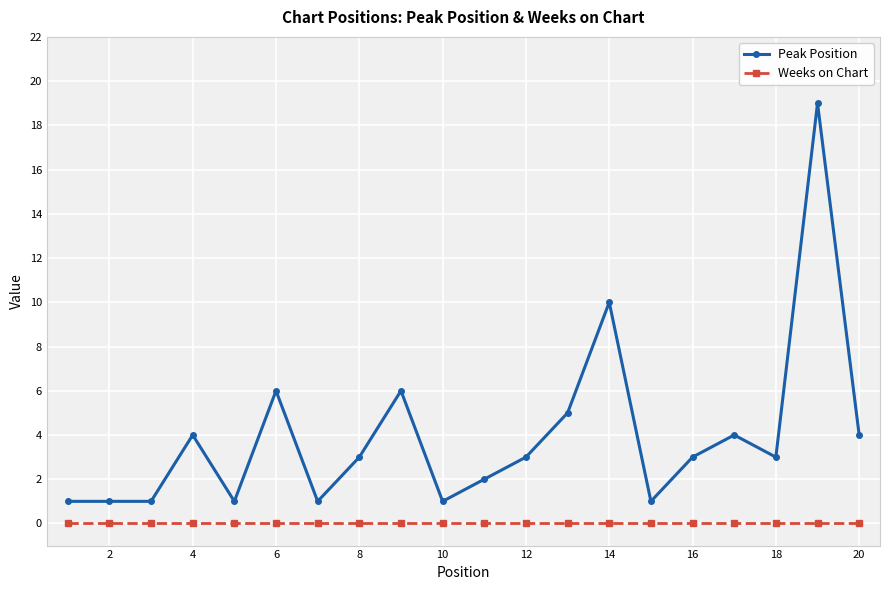

What is the average value of the Peak Position series?

4